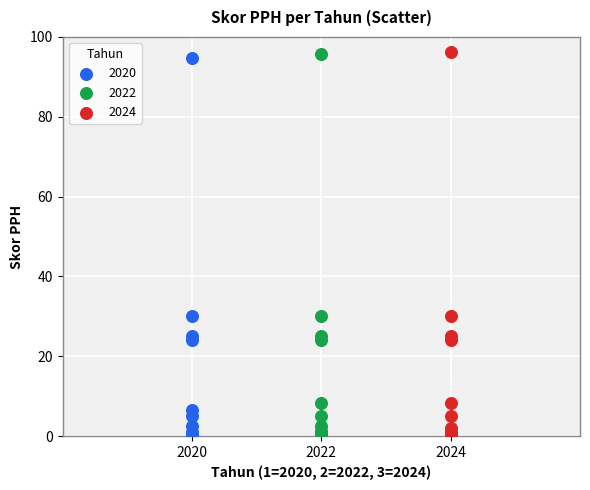

Which series has the widest spread of Y values?

2024